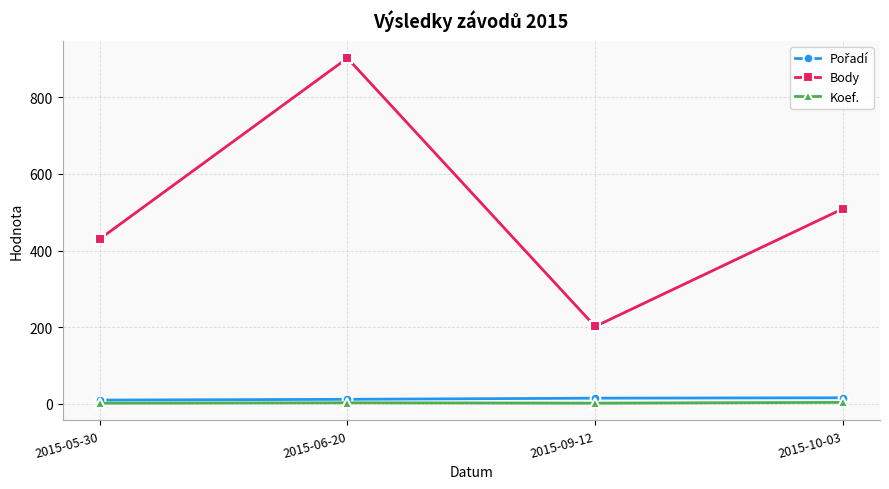

True or false: Body has more than 2 interior local peaks.

False